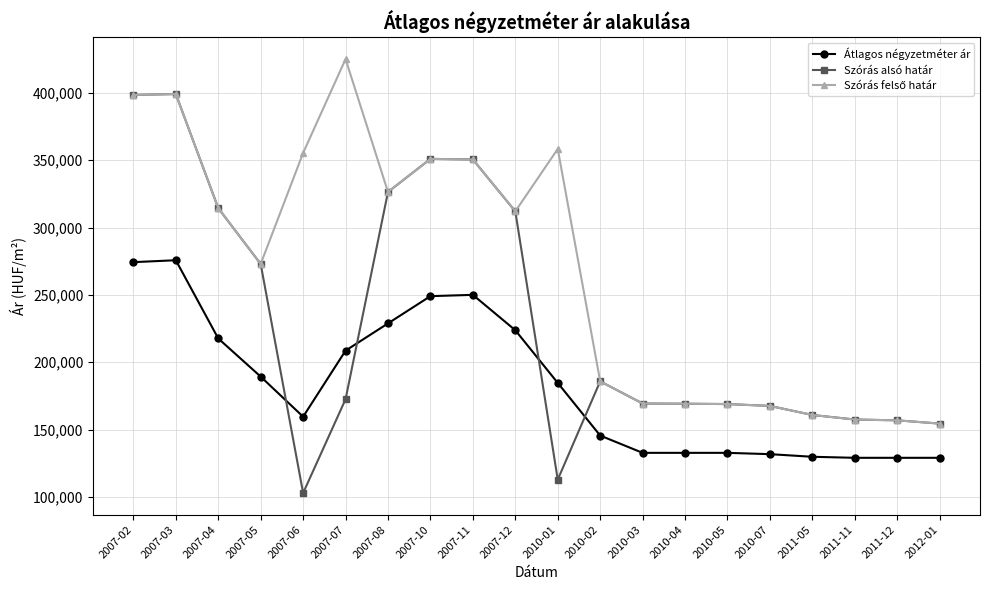

What is the label of the 2nd point from the right?

2011-12